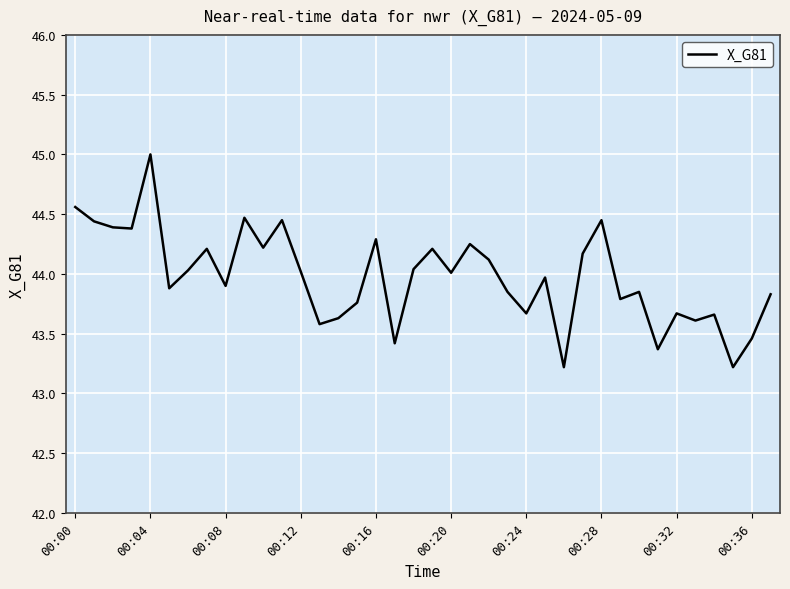

What is the smallest value displayed?

43.2